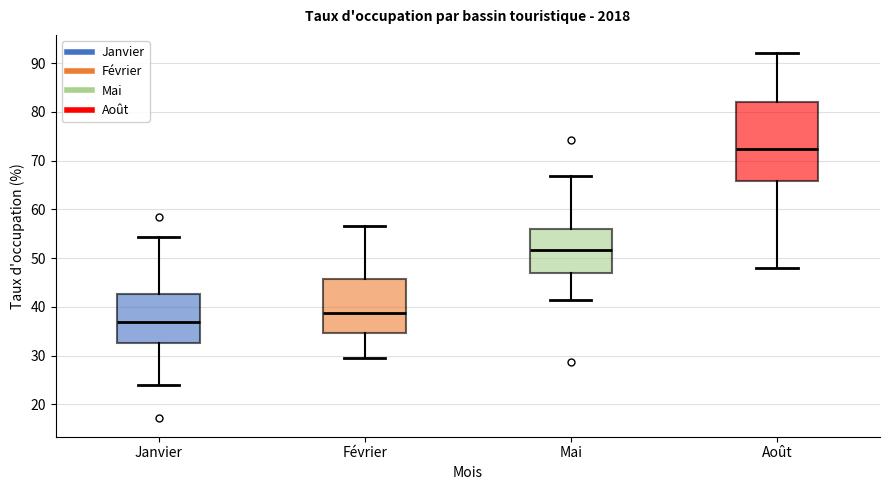

Reading left to right, read every box against the y-axis: the position of its median line, the range the box covers, and the ends of its whiskers. The values are not printed on the chart, so give them approximately, as read against the axis.

Janvier: median 37, box 33 to 43, whiskers 24 to 54
Février: median 39, box 35 to 46, whiskers 29 to 57
Mai: median 52, box 47 to 56, whiskers 41 to 67
Août: median 72, box 66 to 82, whiskers 48 to 92